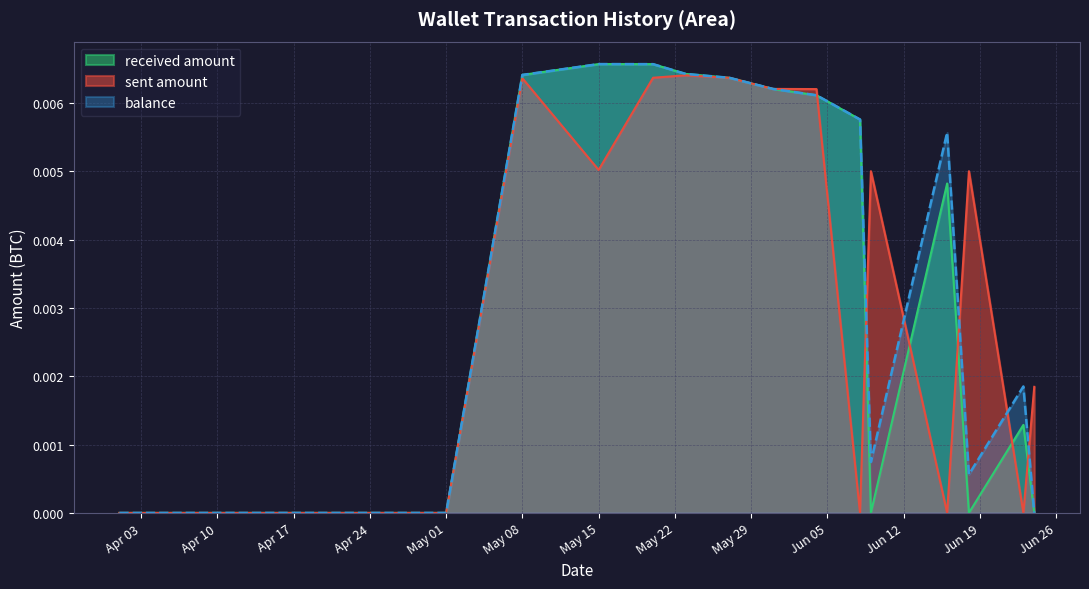

How many positive values does the sent amount series have?

10